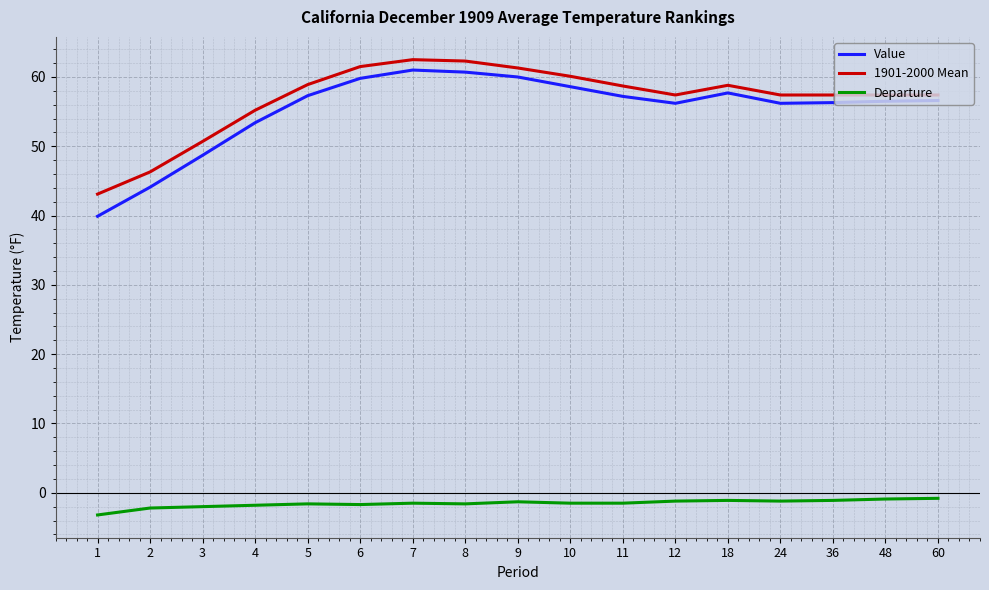

Is the value of 1901-2000 Mean at 60 greater than the value of Departure at 10?

Yes